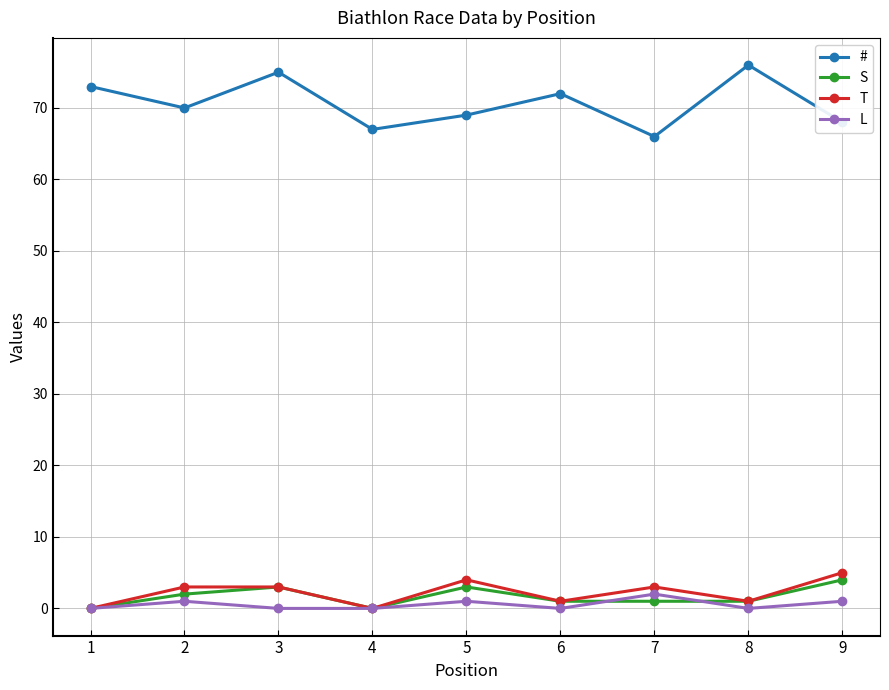

How many interior local peaks does the # series have?

3